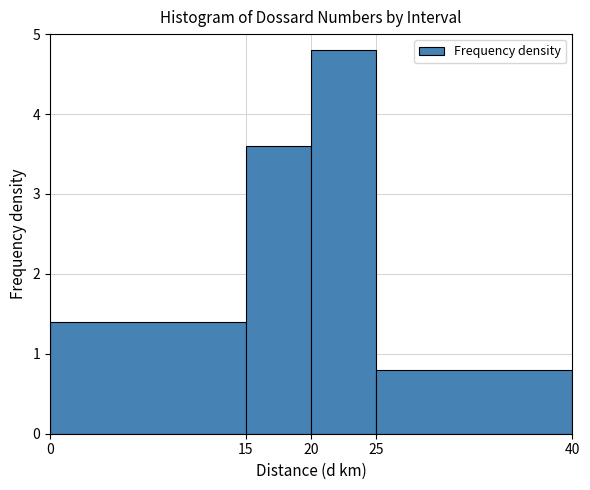

Reading left to right, transcribe this chart: for each bar, give the range it covers on the x-axis and its height. The values are not printed on the chart, so give them approximately, as read against the axis.

0 to 15: 1.4
15 to 20: 3.6
20 to 25: 4.8
25 to 40: 0.8